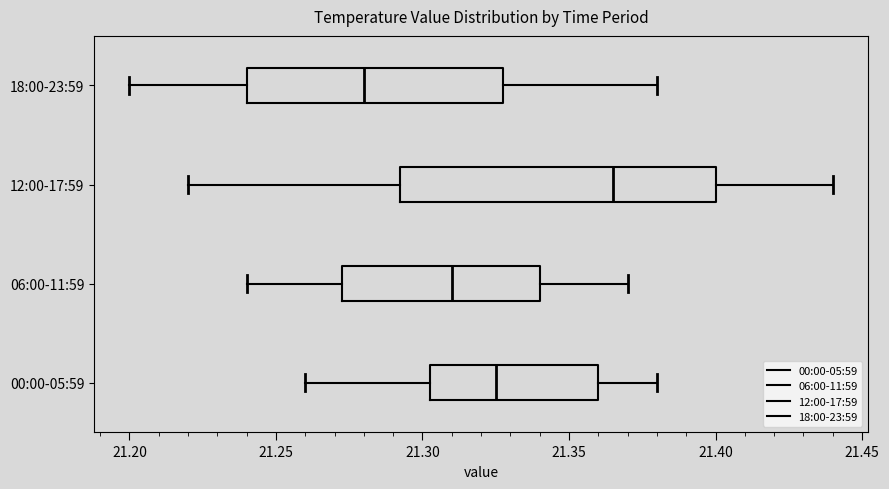

Reading bottom to top, transcribe this box plot: for each box, give where its median line is, the range the box spans, and where its two whiskers end, as read against the x-axis. The values are not printed on the chart, so give them approximately, as read against the axis.

00:00-05:59: median 21.325, box 21.305 to 21.360, whiskers 21.260 to 21.380
06:00-11:59: median 21.310, box 21.275 to 21.340, whiskers 21.240 to 21.370
12:00-17:59: median 21.365, box 21.295 to 21.400, whiskers 21.220 to 21.440
18:00-23:59: median 21.280, box 21.240 to 21.330, whiskers 21.200 to 21.380